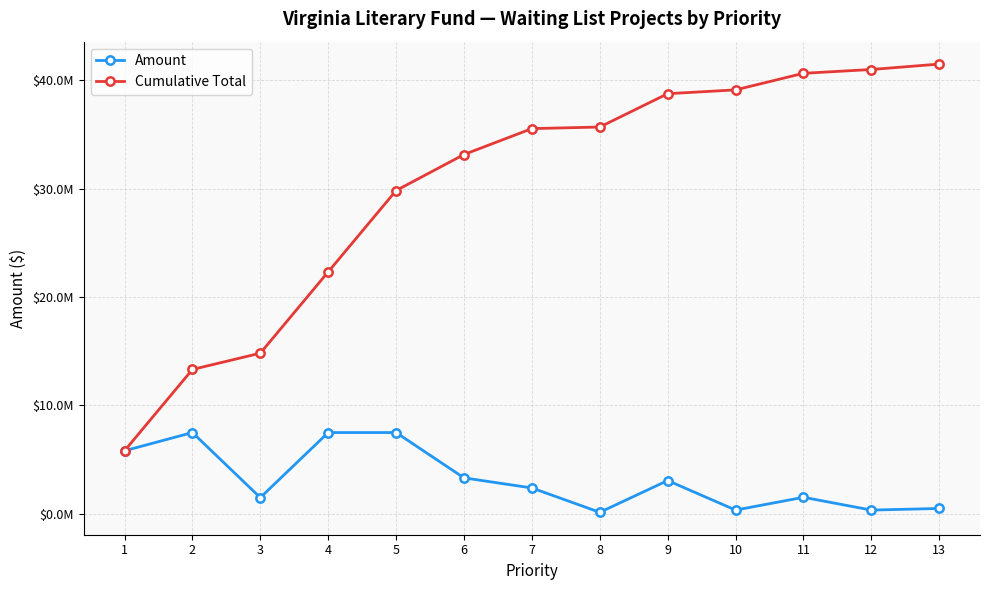

Rank the categories by Amount value from lowest to highest.

8, 10, 12, 13, 3, 11, 7, 9, 6, 1, 2, 4, 5